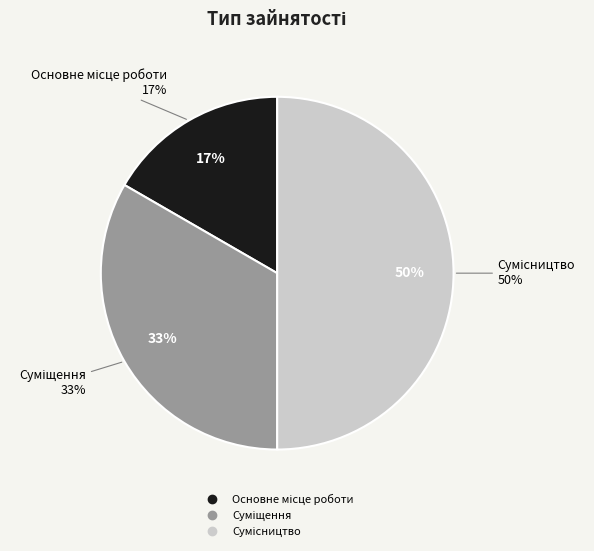

To the nearest percent, what is the difference between the largest and smallest slice percentages?

33%